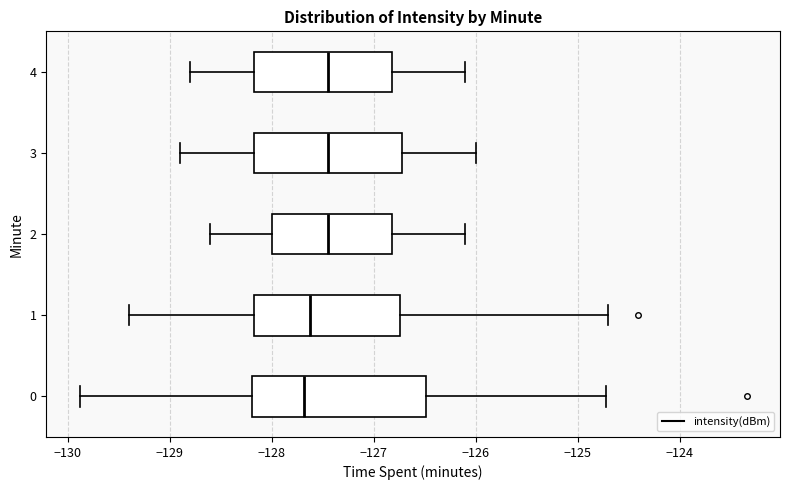

Which box is the widest, from its left edge to its right edge?

0